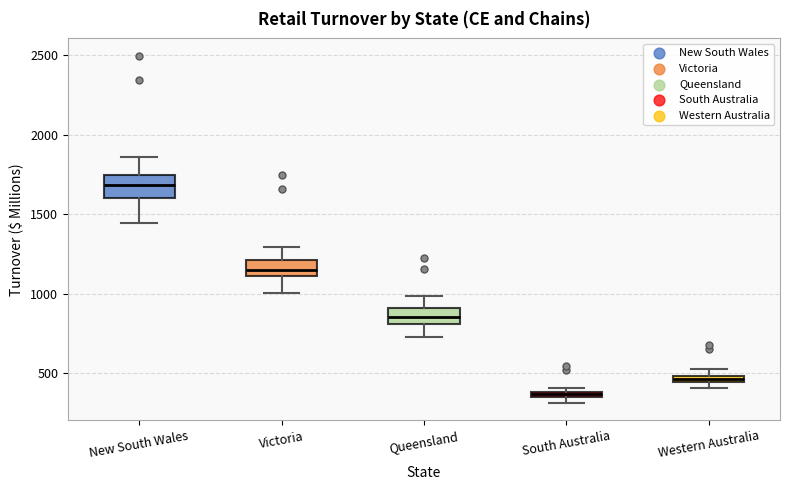

Where does the median line of the box for Victoria sit on the y-axis? The values are not printed on the chart, so give them approximately, as read against the axis.

1150